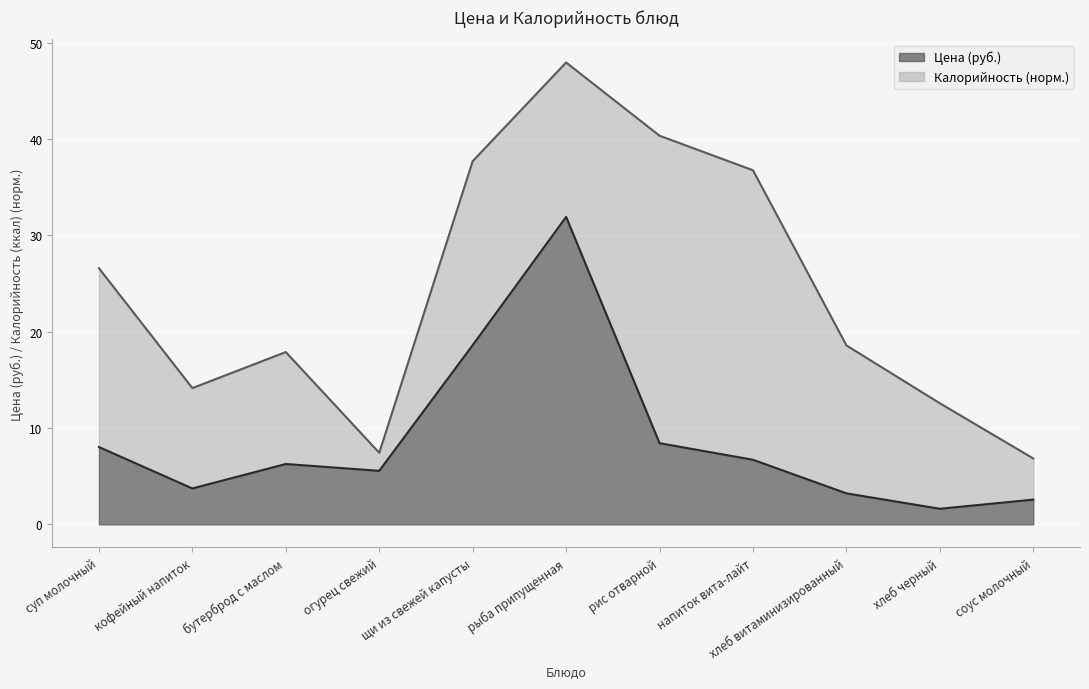

What is the sum of the values at рыба припущенная and щи из свежей капусты?

50.5